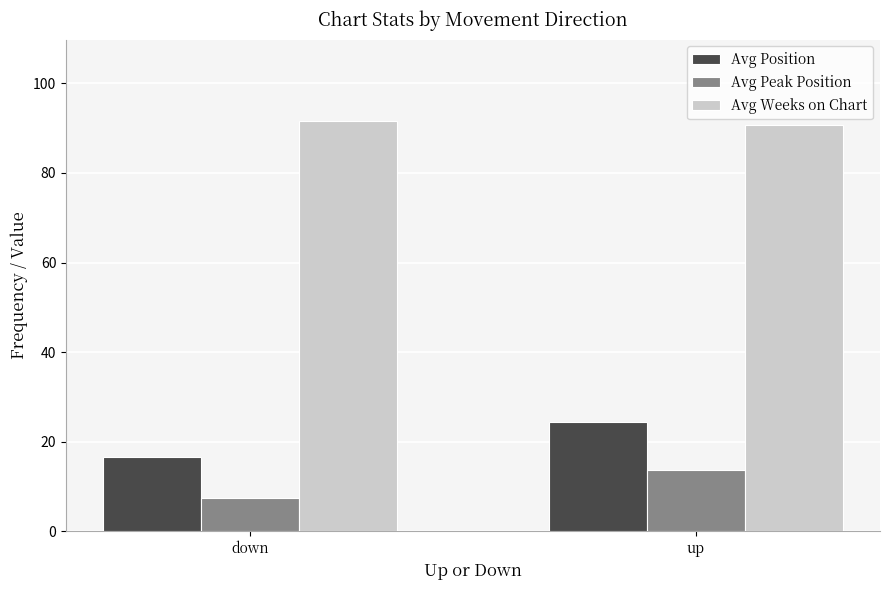

How many data points in Avg Weeks on Chart are above 91?

1